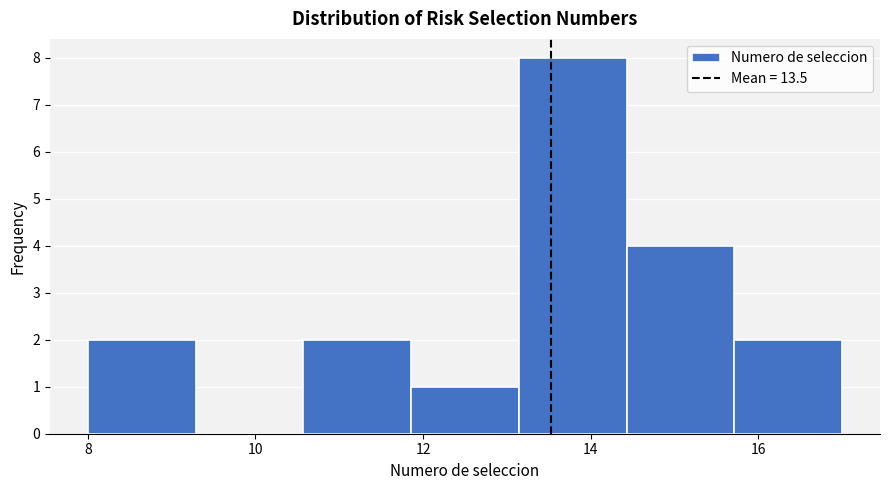

Reading left to right, transcribe this chart: for each bar, give the range it covers on the x-axis and its height. Neither the bar edges nor the heights are printed on the chart, so give them approximately, as read against the axes.

8.0 to 9.2: 2
9.2 to 10.6: 0
10.6 to 11.8: 2
11.8 to 13.2: 1
13.2 to 14.4: 8
14.4 to 15.8: 4
15.8 to 17.0: 2